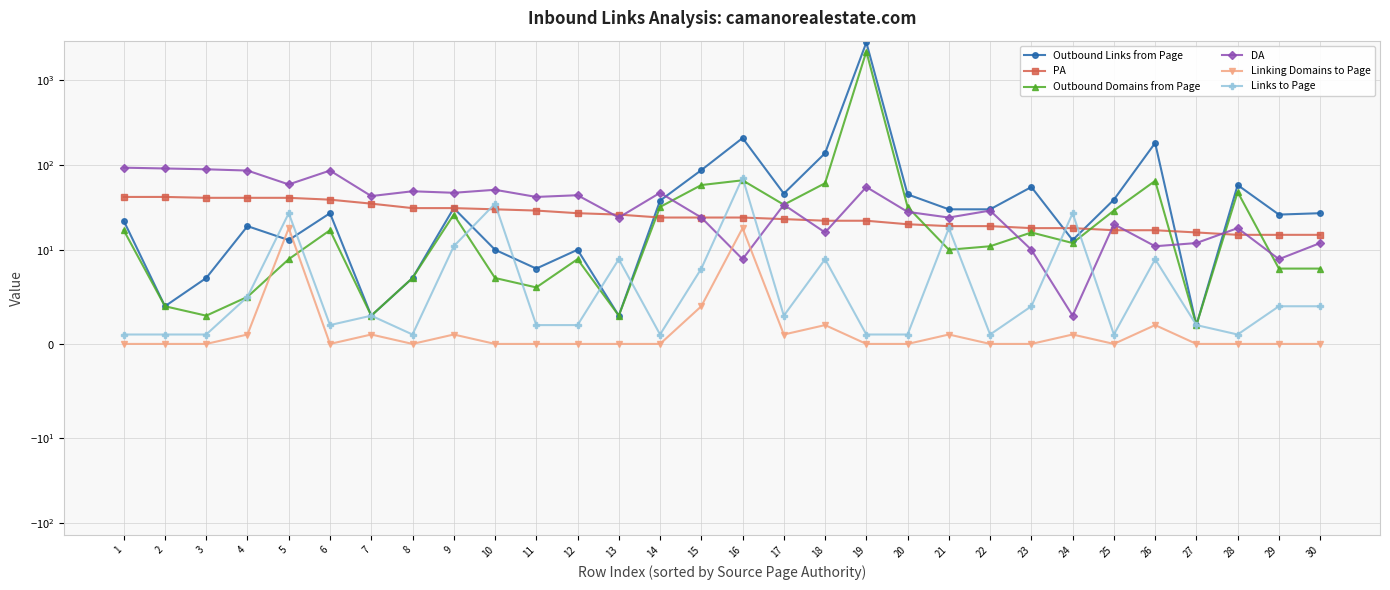

Does the chart have visible grid lines?

Yes